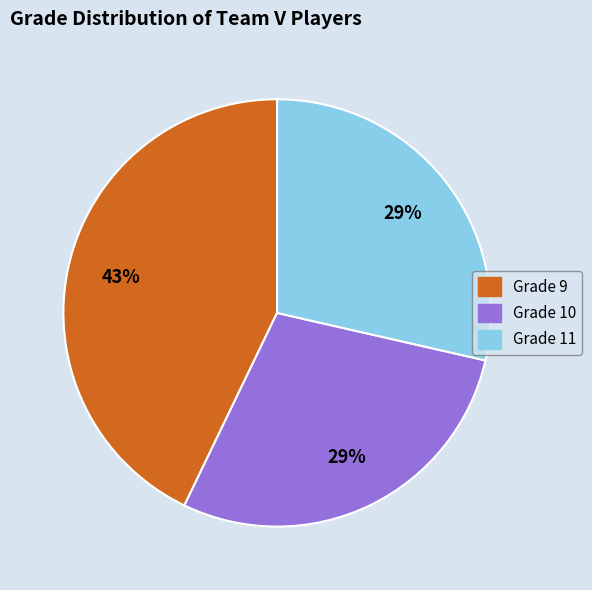

Does Grade 9 represent more than half of the total?

No